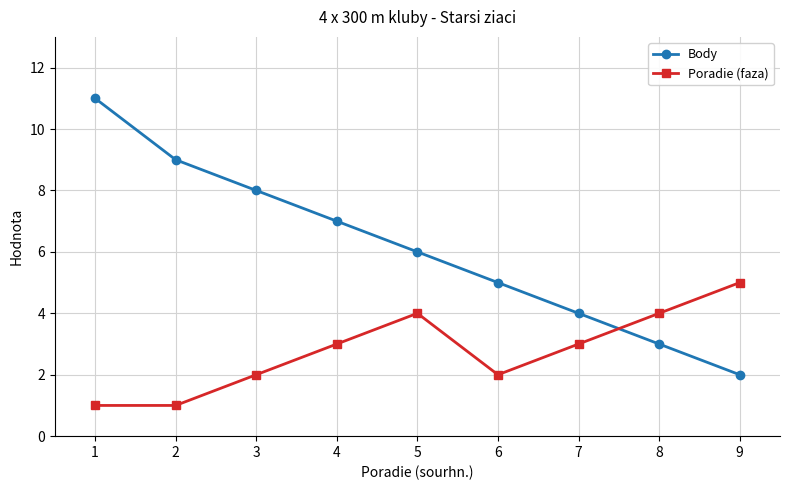

Which series has the largest total across all categories?

Body